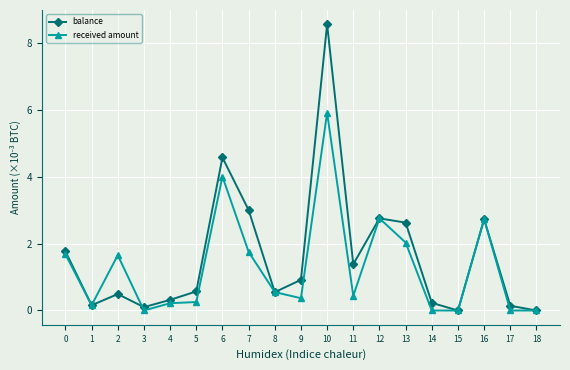

True or false: received amount has a value of 2.7 at 16.

True